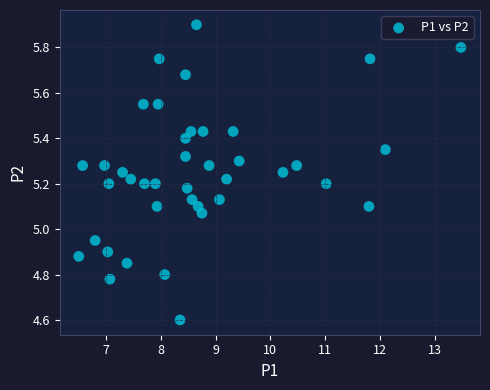

What is the range of Y values (max minus min)?

1.3